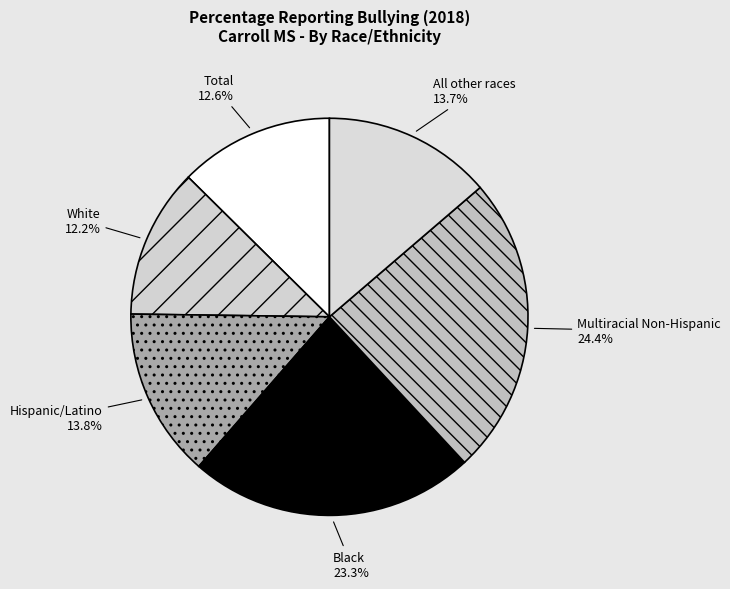

How many slices are in this pie chart?

6